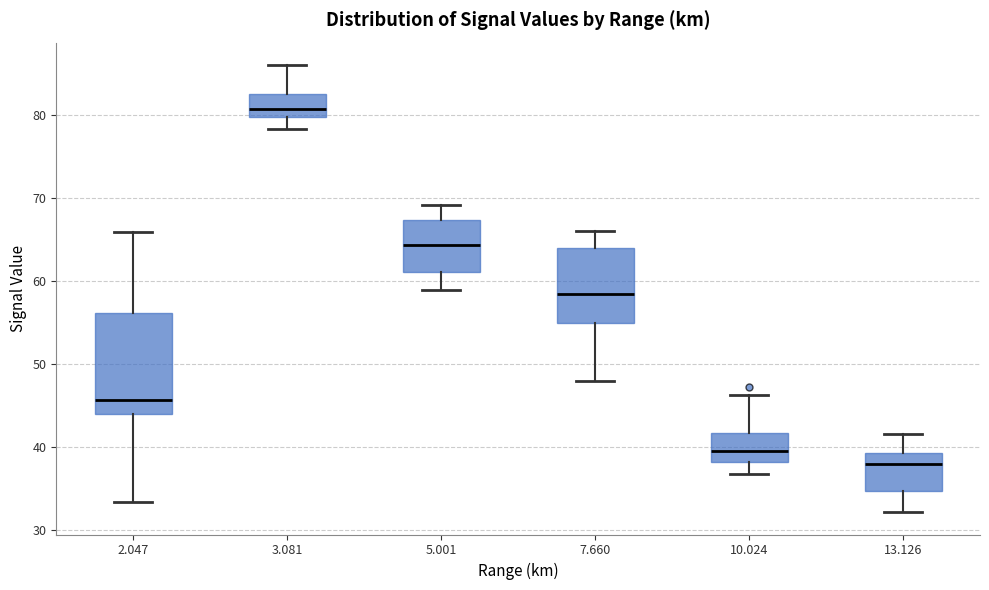

Reading left to right, read every box against the y-axis: the position of its median line, the range the box covers, and the ends of its whiskers. The values are not printed on the chart, so give them approximately, as read against the axis.

2.047: median 46, box 44 to 56, whiskers 33 to 66
3.081: median 81, box 80 to 83, whiskers 78 to 86
5.001: median 64, box 61 to 67, whiskers 59 to 69
7.660: median 59, box 55 to 64, whiskers 48 to 66
10.024: median 40, box 38 to 42, whiskers 37 to 46
13.126: median 38, box 35 to 39, whiskers 32 to 42